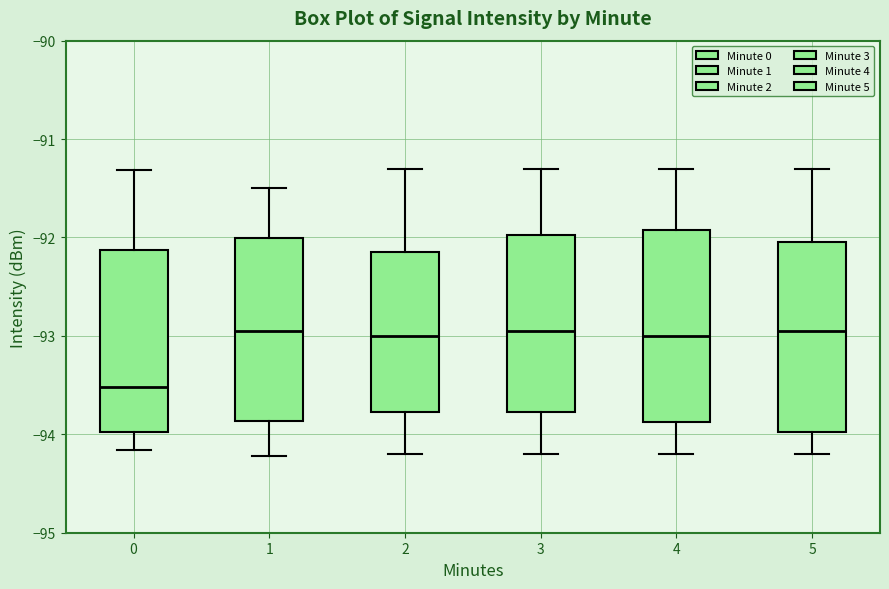

Where does the median line of the box at x = 4 sit on the y-axis? The values are not printed on the chart, so give them approximately, as read against the axis.

-93.0